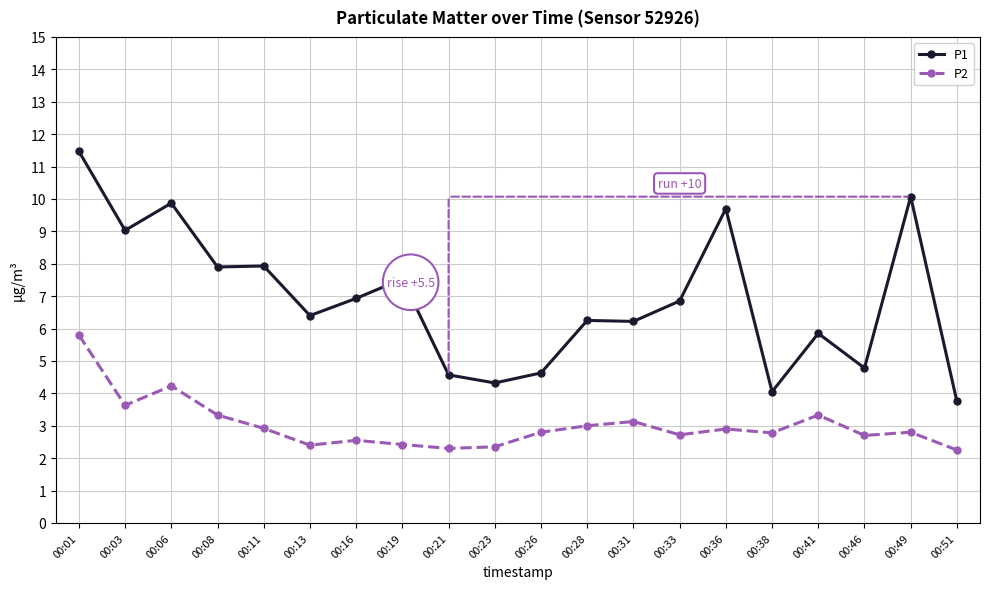

True or false: P2 has more than 0 points higher than both neighbors.

True